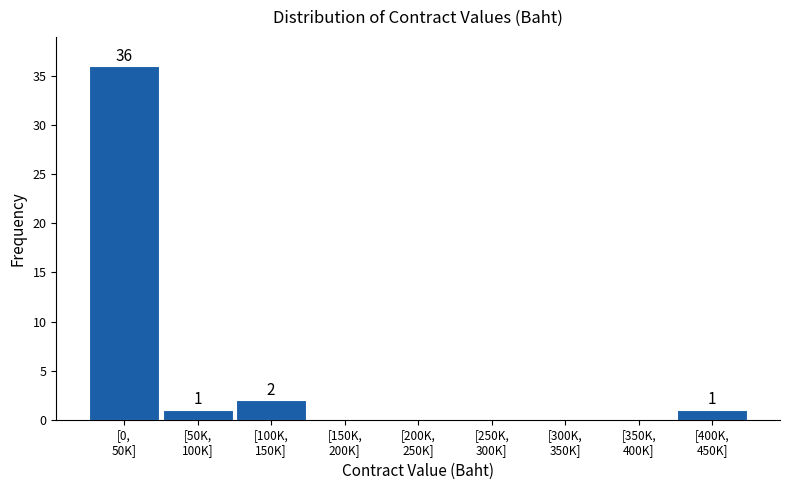

What is the greatest value displayed?

36